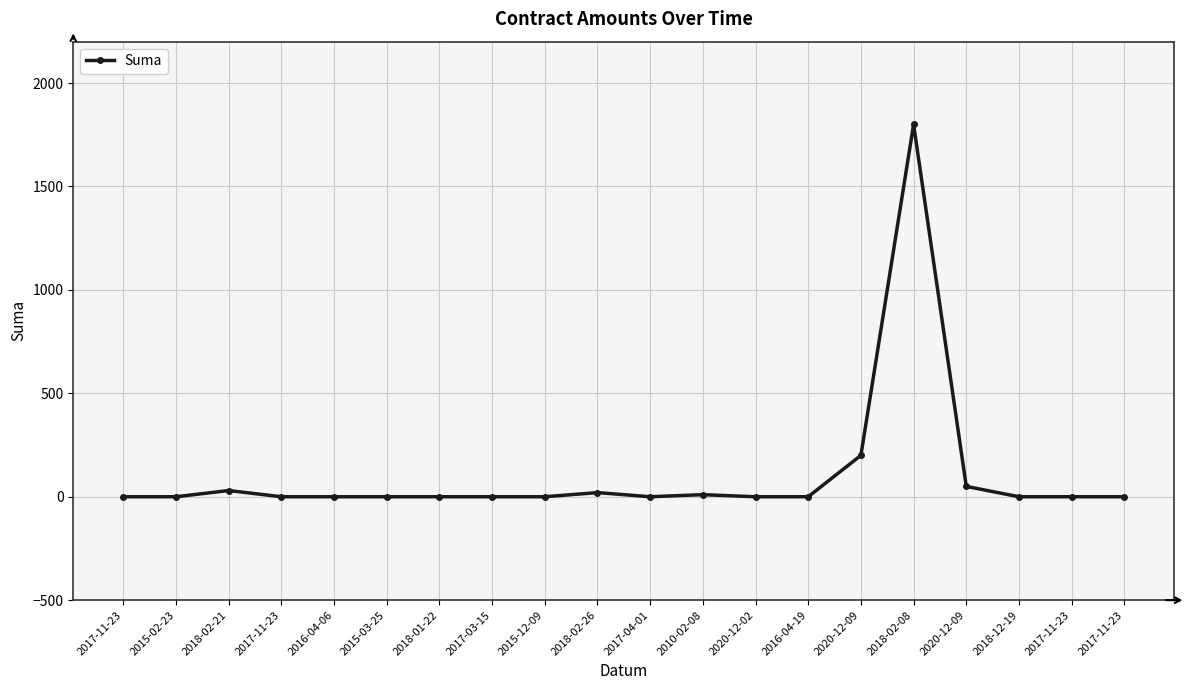

Reading right to left, transcribe all the data shown in this chart.

0	0	0	50	1800	200	0	0	10	0	20	0	0	0	0	0	0	30	0	0